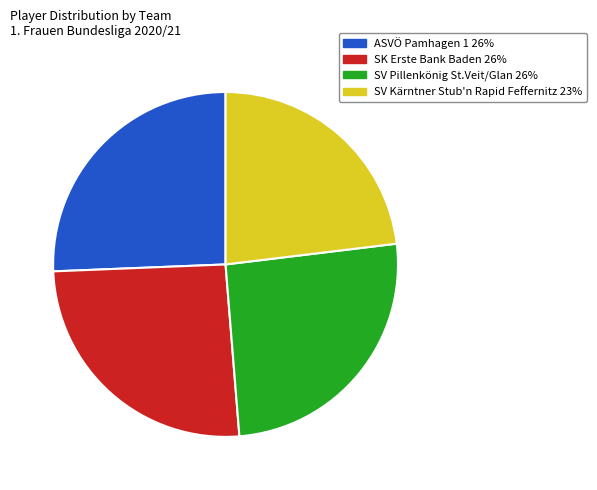

How many slices are in this pie chart?

4